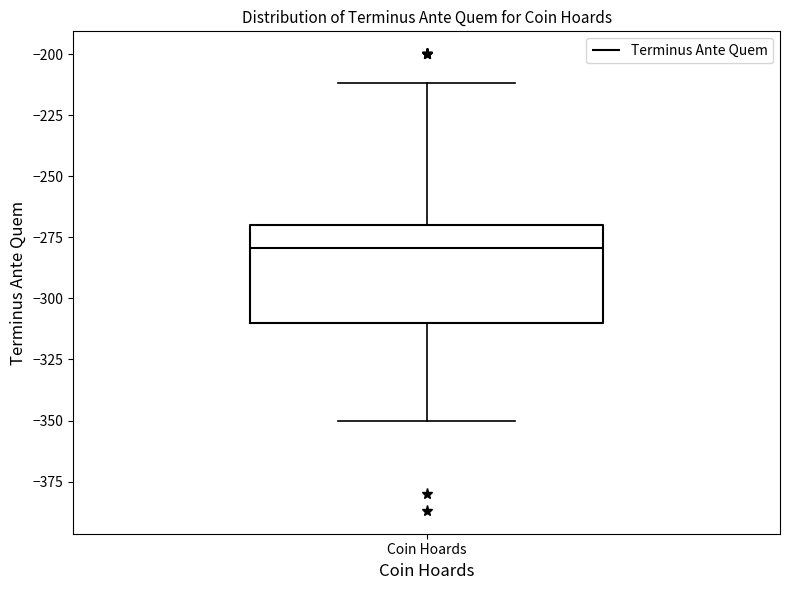

Transcribe this box plot: give where the median line is, the range the box spans, and where the two whiskers end, as read against the y-axis. The values are not printed on the chart, so give them approximately, as read against the axis.

median -280, box -310 to -270, whiskers -350 to -210